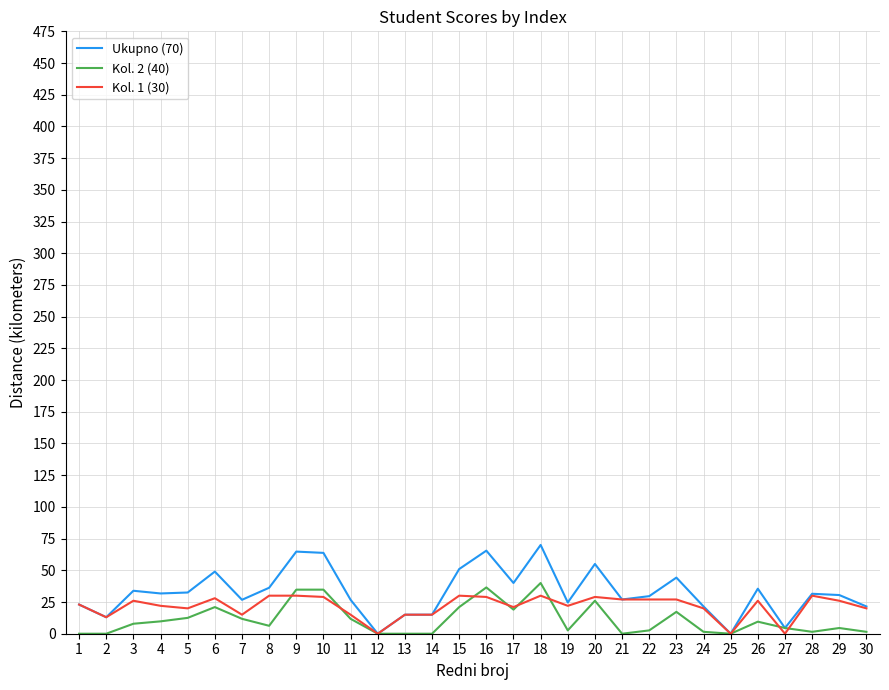

Rank the series at 6 from lowest to highest value.

Kol. 2 (40), Kol. 1 (30), Ukupno (70)